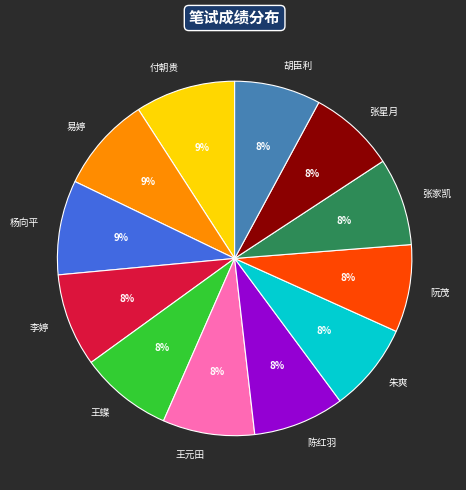

How many segments does this pie chart have?

12